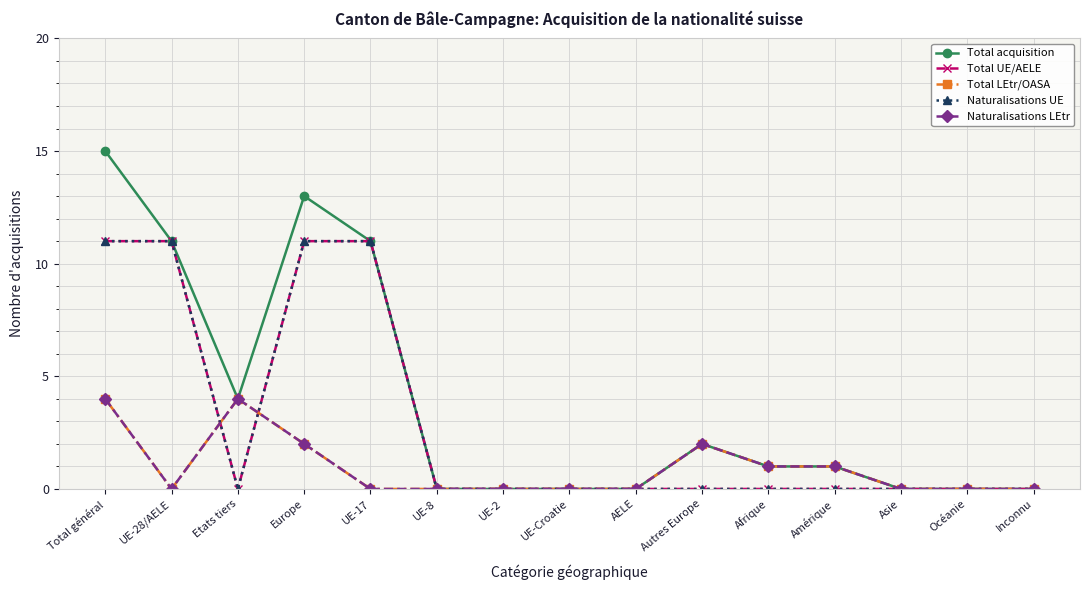

What is the average value of the Total acquisition series?

4